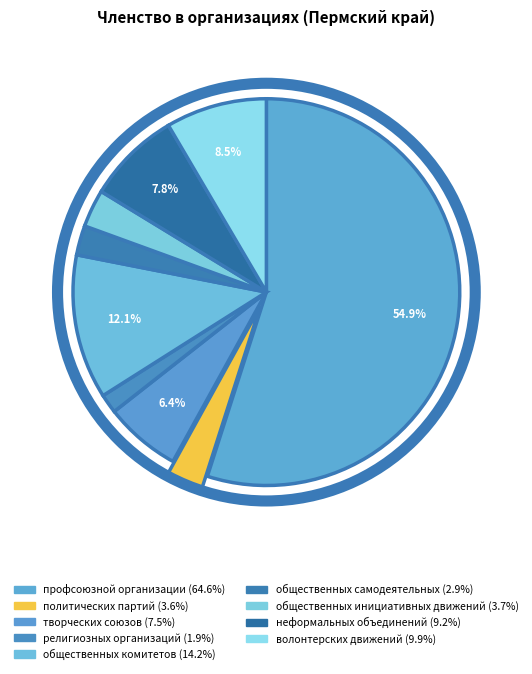

What is the ratio of the value at религиозных организаций to the value at общественных самодеятельных?

0.7